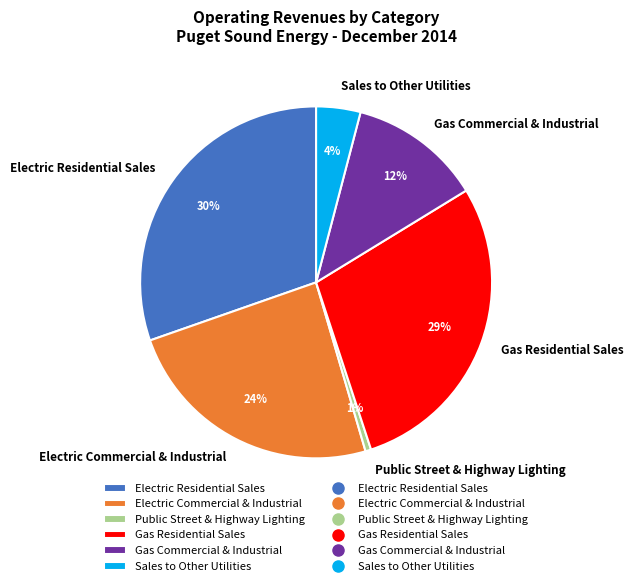

Does Public Street & Highway Lighting represent more than half of the total?

No